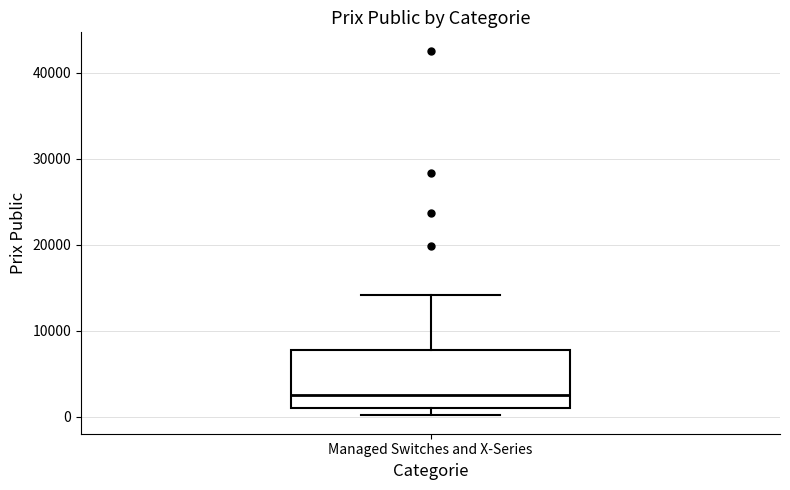

Where does the median line of the box for Managed Switches and X-Series sit on the y-axis? The values are not printed on the chart, so give them approximately, as read against the axis.

3000